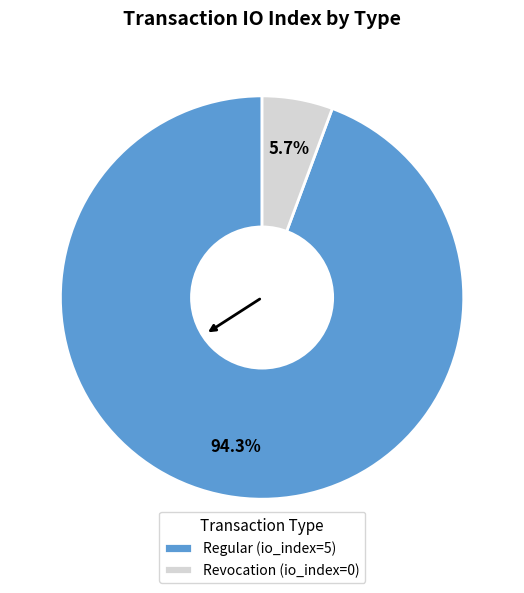

What percentage do Revocation (io_index=0) and Regular (io_index=5) together represent?

100.0%